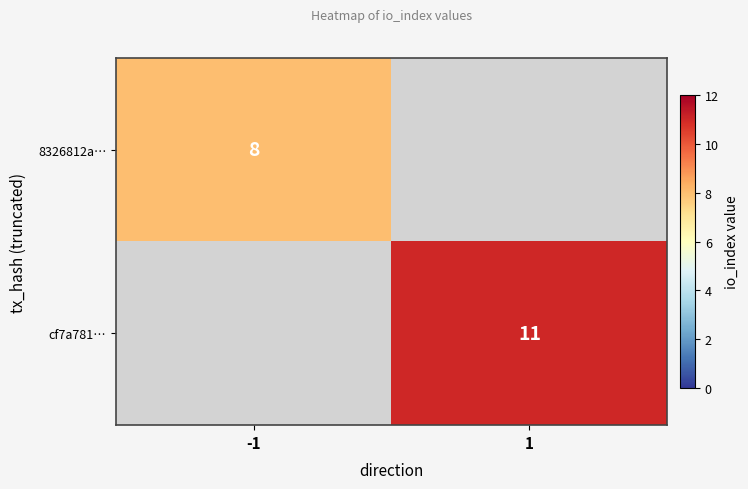

Count the number of data series in this chart.

2